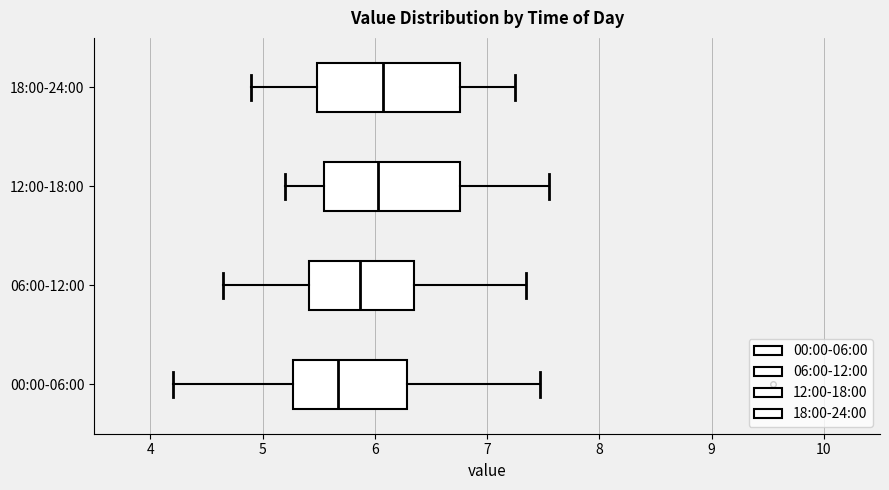

Reading bottom to top, transcribe this box plot: for each box, give where its median line is, the range the box spans, and where its two whiskers end, as read against the x-axis. The values are not printed on the chart, so give them approximately, as read against the axis.

00:00-06:00: median 5.7, box 5.3 to 6.3, whiskers 4.2 to 7.5
06:00-12:00: median 5.9, box 5.4 to 6.4, whiskers 4.7 to 7.4
12:00-18:00: median 6.0, box 5.6 to 6.8, whiskers 5.2 to 7.6
18:00-24:00: median 6.1, box 5.5 to 6.8, whiskers 4.9 to 7.3